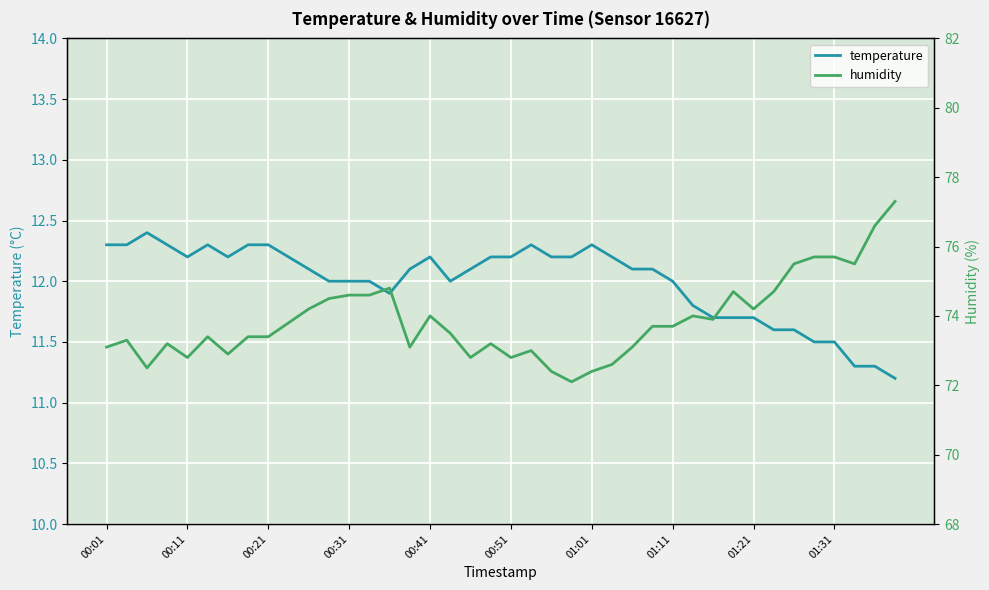

What is the value of the temperature point at the 13th from the left?

12.0